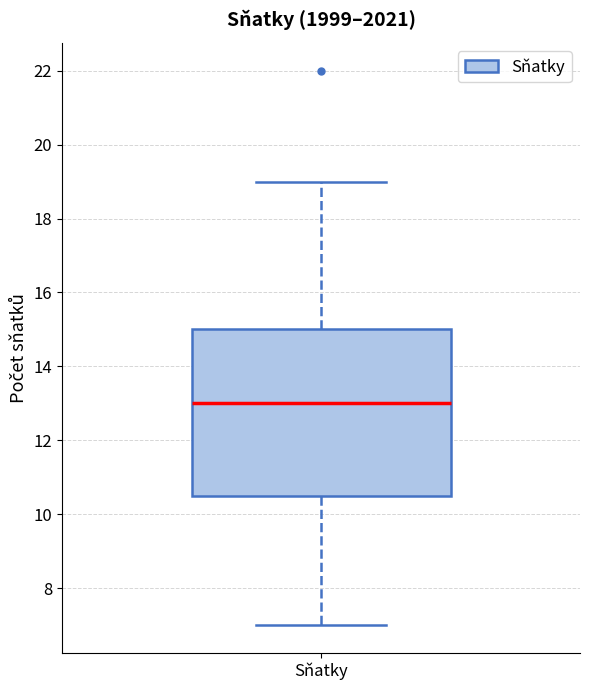

Transcribe this box plot: give where the median line is, the range the box spans, and where the two whiskers end, as read against the y-axis. The values are not printed on the chart, so give them approximately, as read against the axis.

median 13.0, box 10.6 to 15.0, whiskers 7.0 to 19.0